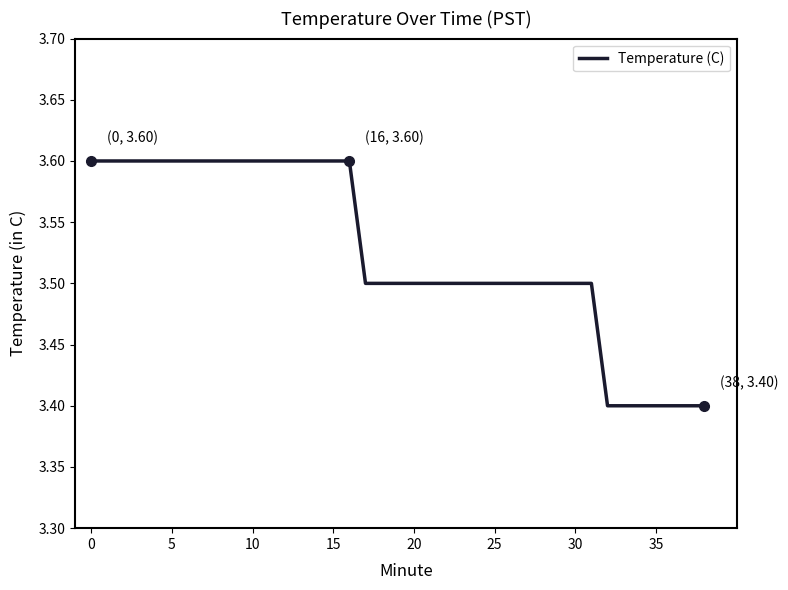

What is the smallest value displayed?

3.4